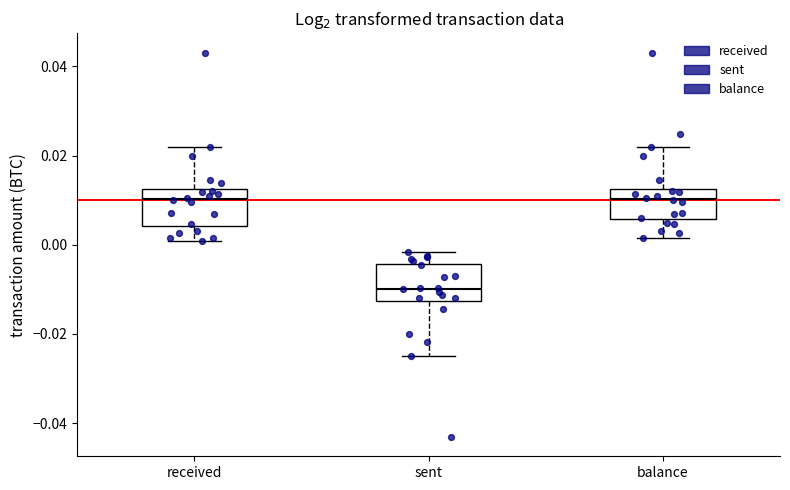

Reading left to right, transcribe this box plot: for each box, give where its median line is, the range the box spans, and where its two whiskers end, as read against the y-axis. The values are not printed on the chart, so give them approximately, as read against the axis.

received: median 0.010, box 0.004 to 0.012, whiskers 0.000 to 0.022
sent: median -0.010, box -0.012 to -0.004, whiskers -0.024 to -0.002
balance: median 0.010, box 0.006 to 0.012, whiskers 0.002 to 0.022